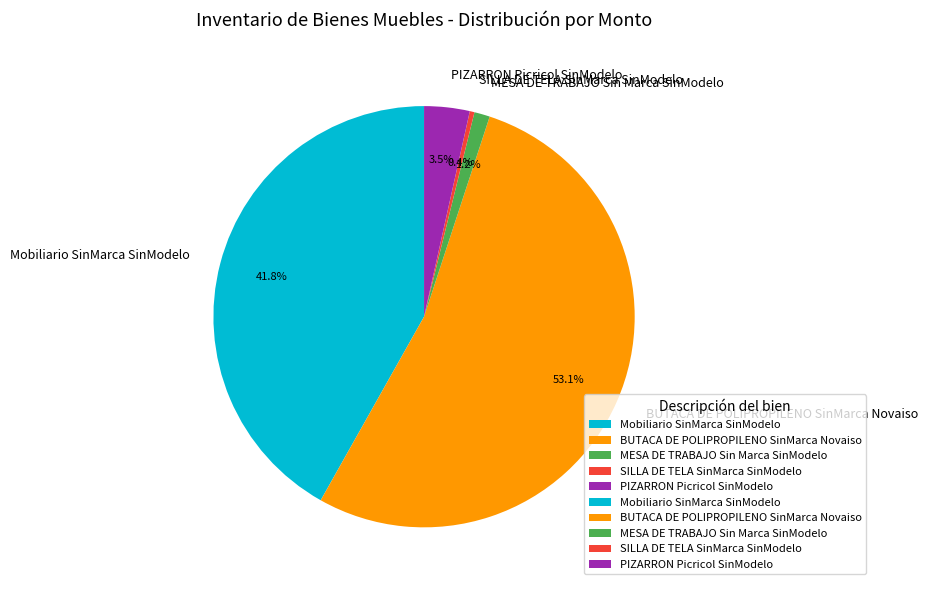

The Mobiliario SinMarca SinModelo slice represents 42% of the pie. True or false?

True